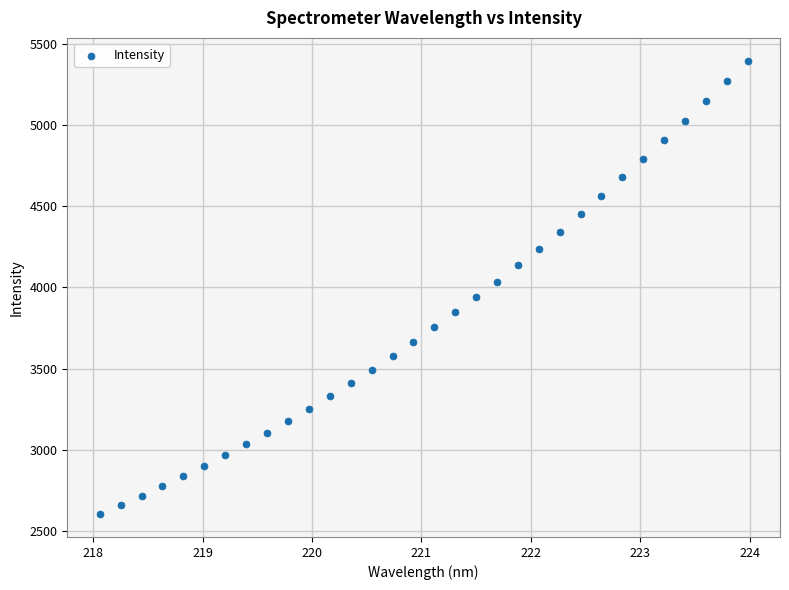

What is the range of X values (max minus min)?

5.9